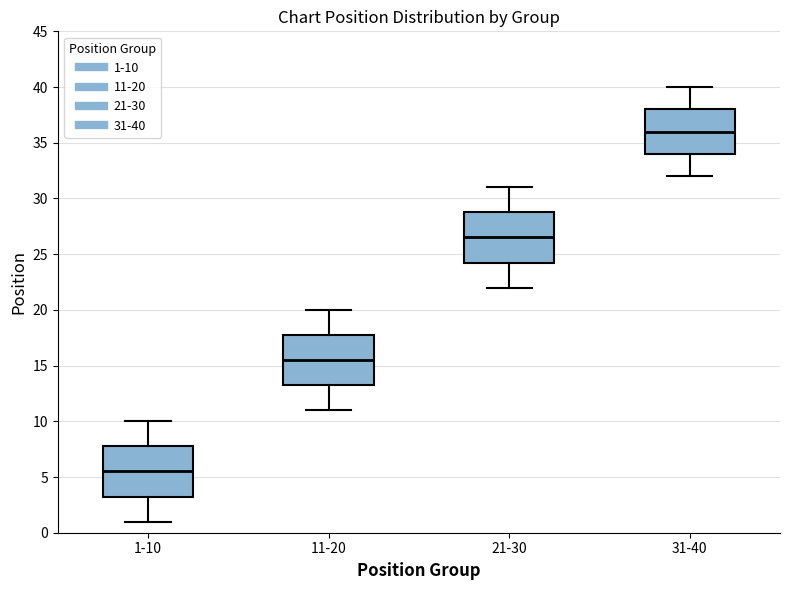

Which box's median line is the lowest?

1-10